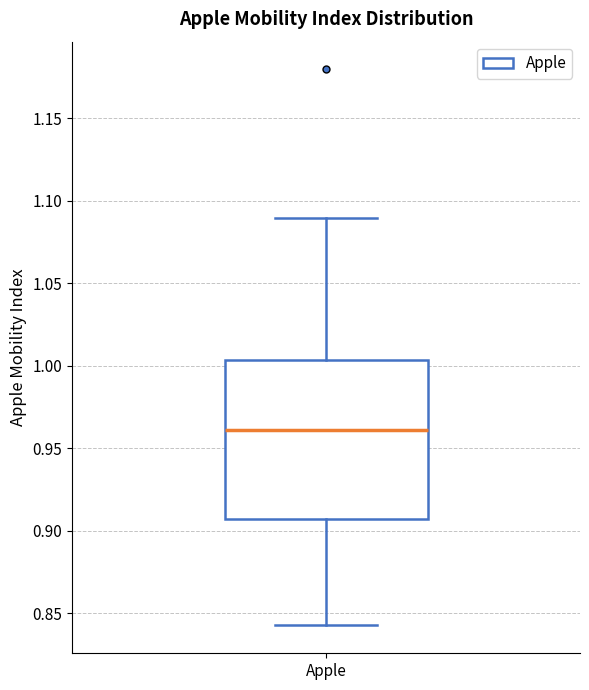

Transcribe this box plot: give where the median line is, the range the box spans, and where the two whiskers end, as read against the y-axis. The values are not printed on the chart, so give them approximately, as read against the axis.

median 0.960, box 0.905 to 1.005, whiskers 0.845 to 1.090